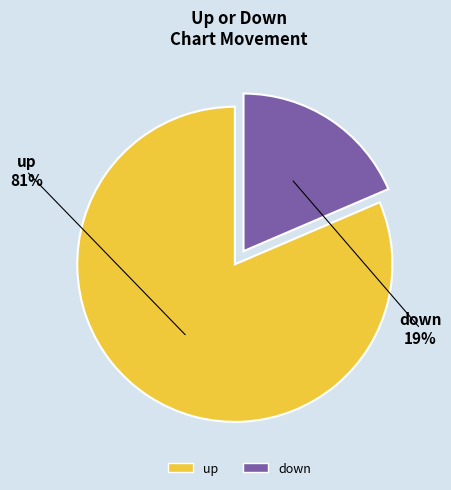

What percentage is the up slice, to the nearest percent?

81%